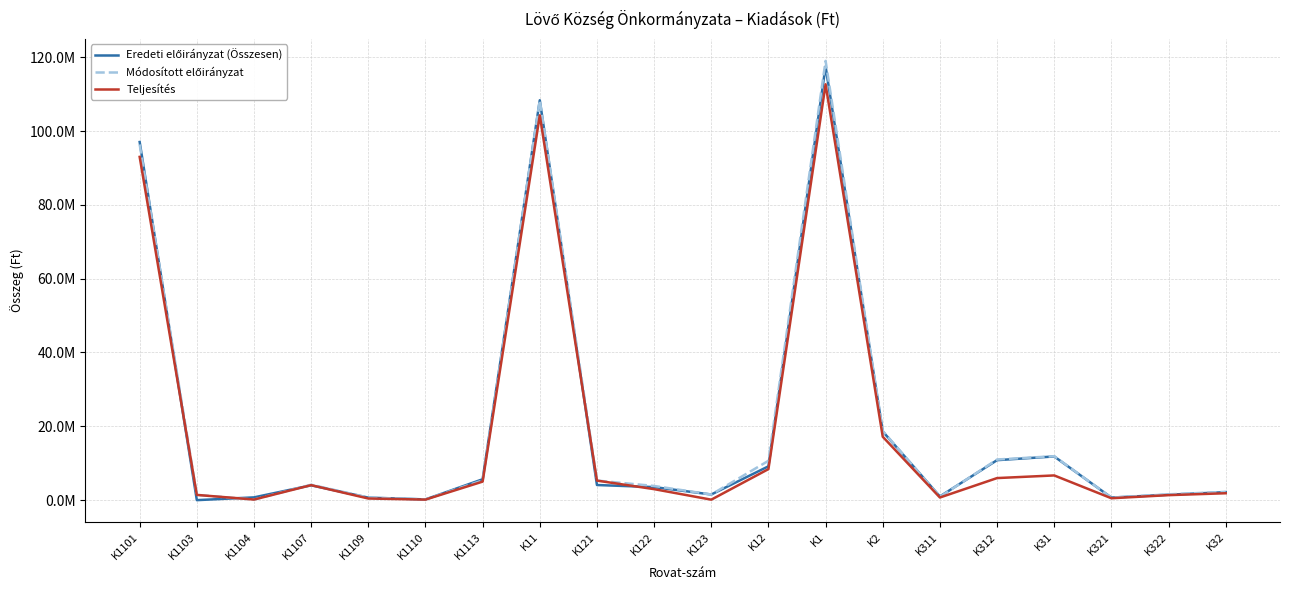

Which has a higher value, K1109 or K1113?

K1113